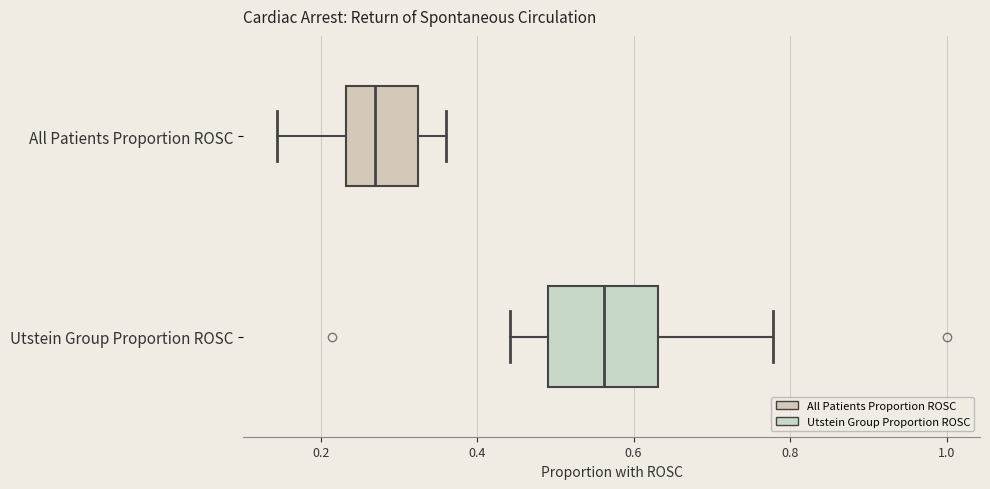

Where is the left edge of the box for Utstein Group Proportion ROSC on the x-axis? The values are not printed on the chart, so give them approximately, as read against the axis.

0.50